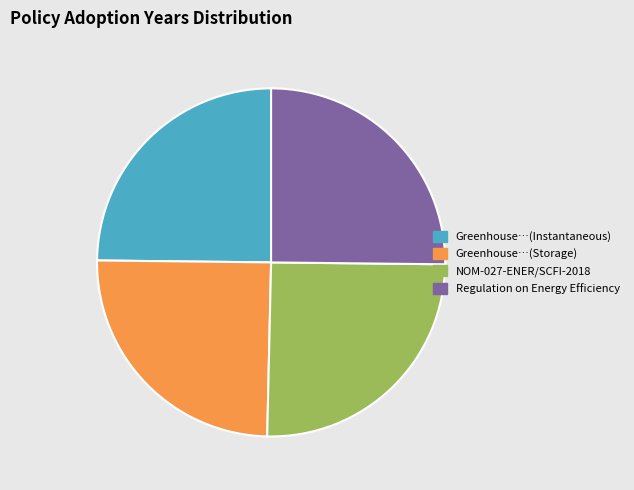

Is there any slice that represents more than half of the pie?

No